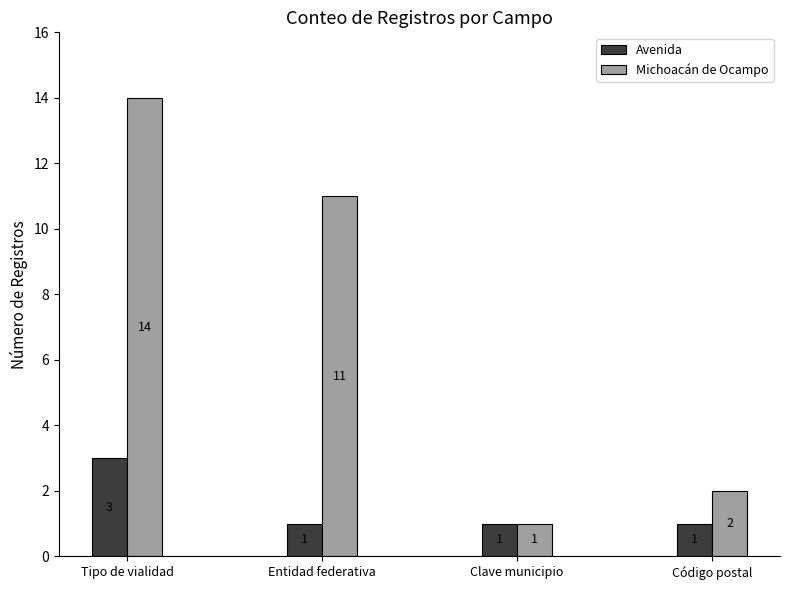

Does the chart contain stacked bars?

No